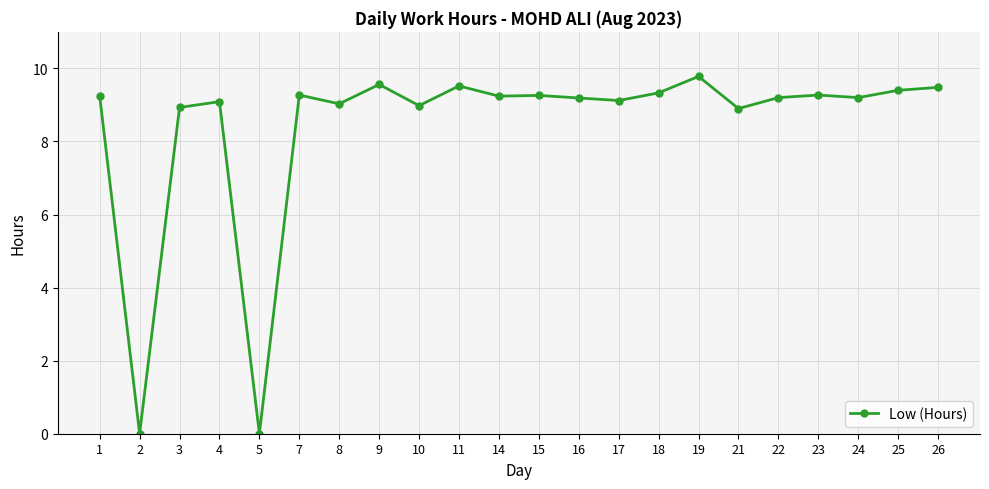

What value does the data have at 10?

9.0